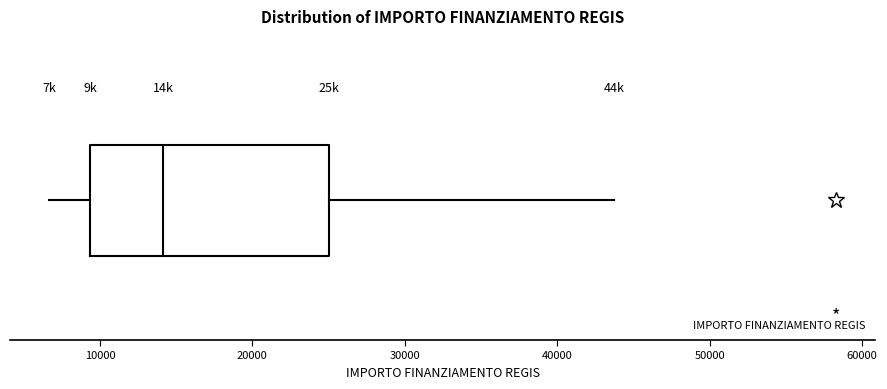

Read this box plot against the x-axis: the position of the median line, the range covered by the box, and the ends of both whiskers. The values are not printed on the chart, so give them approximately, as read against the axis.

median 14000, box 9000 to 25000, whiskers 7000 to 44000